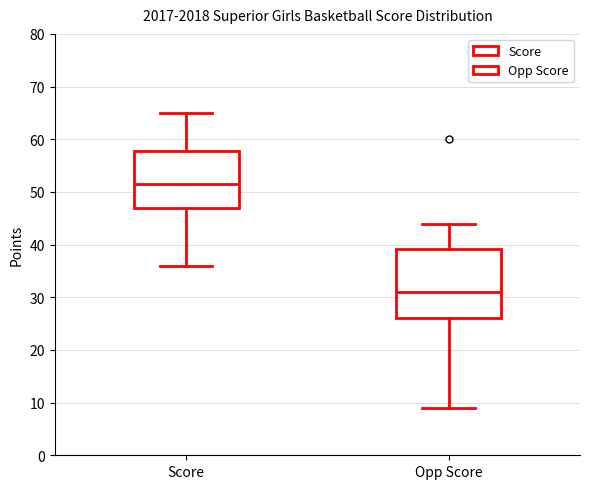

Where does the upper whisker of the box for Opp Score end on the y-axis? The values are not printed on the chart, so give them approximately, as read against the axis.

44